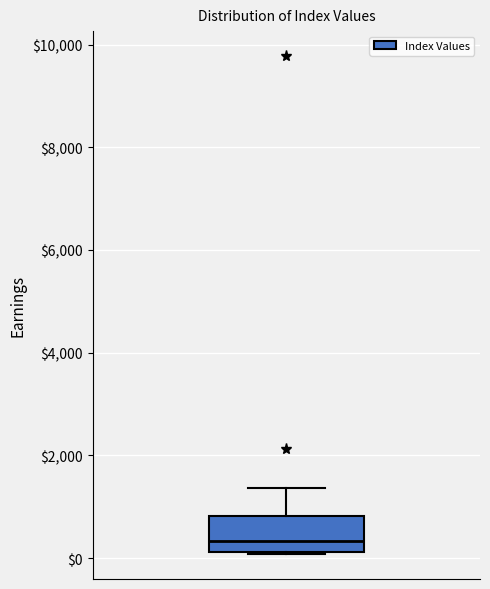

Transcribe this box plot: give where the median line is, the range the box spans, and where the two whiskers end, as read against the y-axis. The values are not printed on the chart, so give them approximately, as read against the axis.

median 400, box 200 to 800, whiskers 0 to 1400